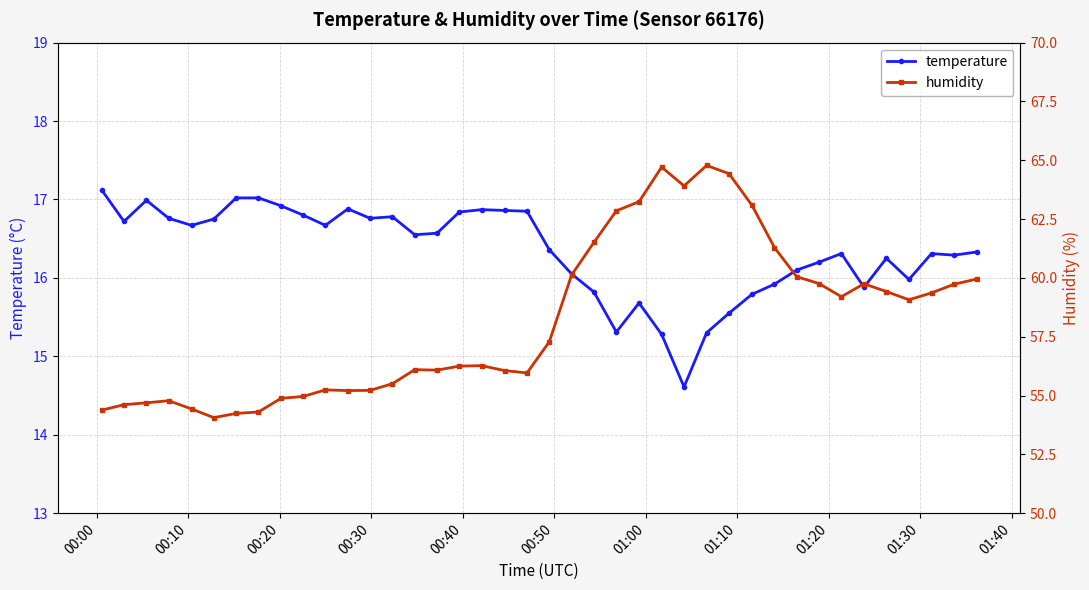

What is the value of the temperature point at the 19th from the left?

16.9